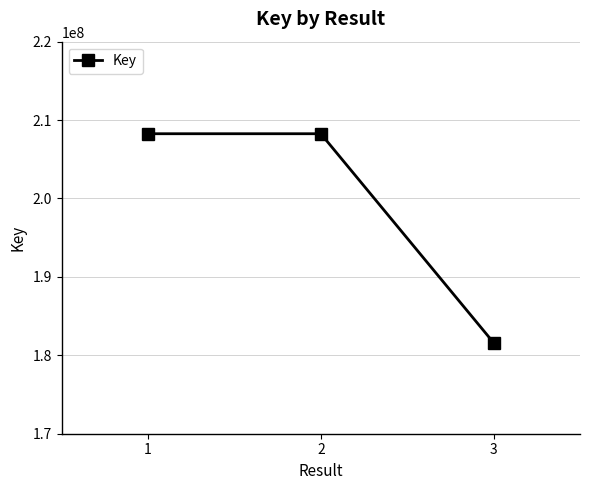

How many data points are less than 208258627?

1